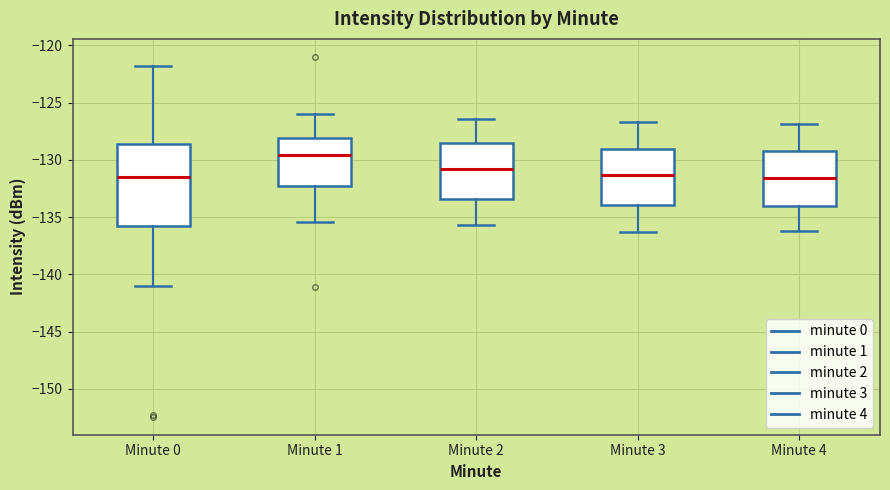

Which box is the tallest, from its lower edge to its upper edge?

Minute 0